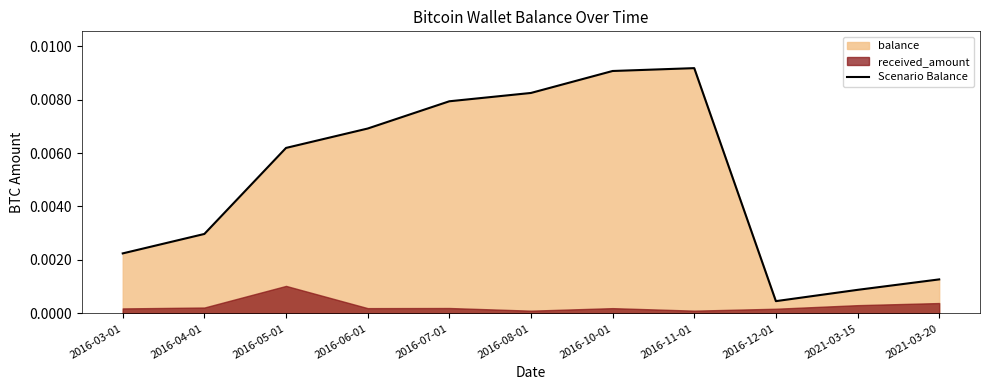

Rank the categories by value from lowest to highest.

2016-12-01, 2021-03-15, 2021-03-20, 2016-03-01, 2016-04-01, 2016-05-01, 2016-06-01, 2016-07-01, 2016-08-01, 2016-10-01, 2016-11-01